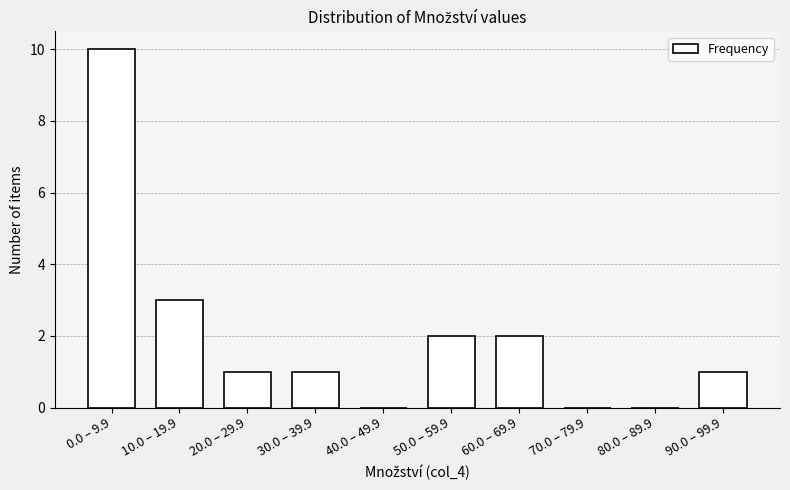

Reading left to right, list all the values displayed in this chart.

0.0 – 9.9=10	10.0 – 19.9=3	20.0 – 29.9=1	30.0 – 39.9=1	40.0 – 49.9=0	50.0 – 59.9=2	60.0 – 69.9=2	70.0 – 79.9=0	80.0 – 89.9=0	90.0 – 99.9=1